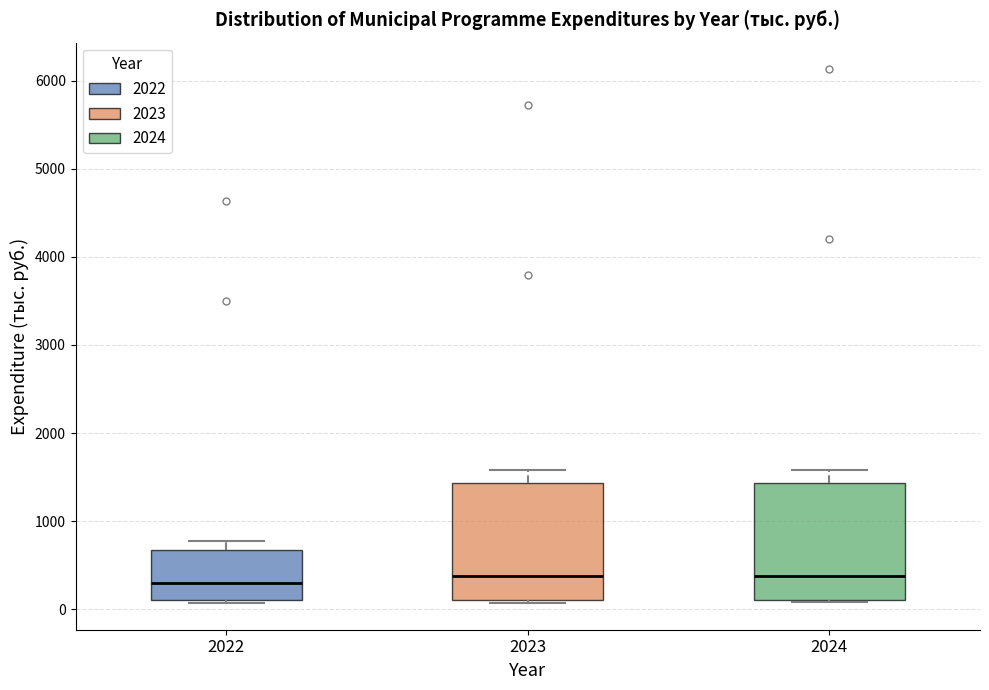

Where does the median line of the box at x = 2024 sit on the y-axis? The values are not printed on the chart, so give them approximately, as read against the axis.

400